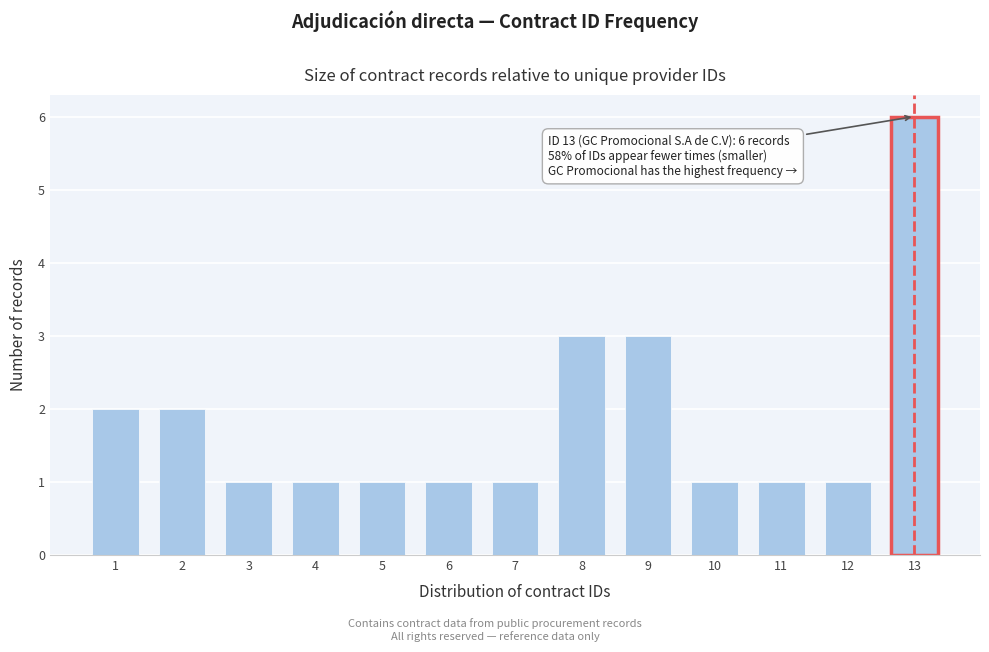

Reading left to right, transcribe all the data shown in this chart.

1=2	2=2	3=1	4=1	5=1	6=1	7=1	8=3	9=3	10=1	11=1	12=1	13=6